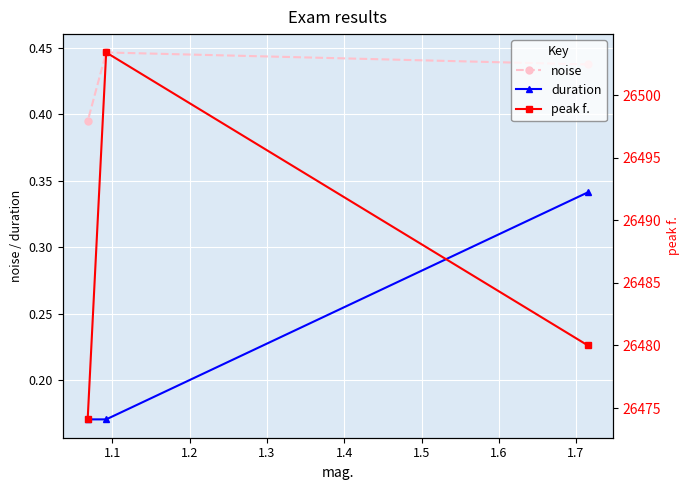

How many duration values are between 0 and 1?

3